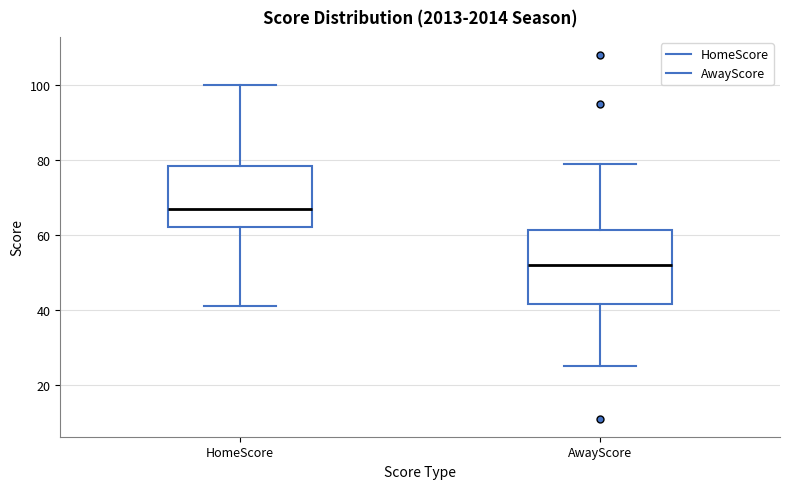

Which box has the highest median line?

HomeScore